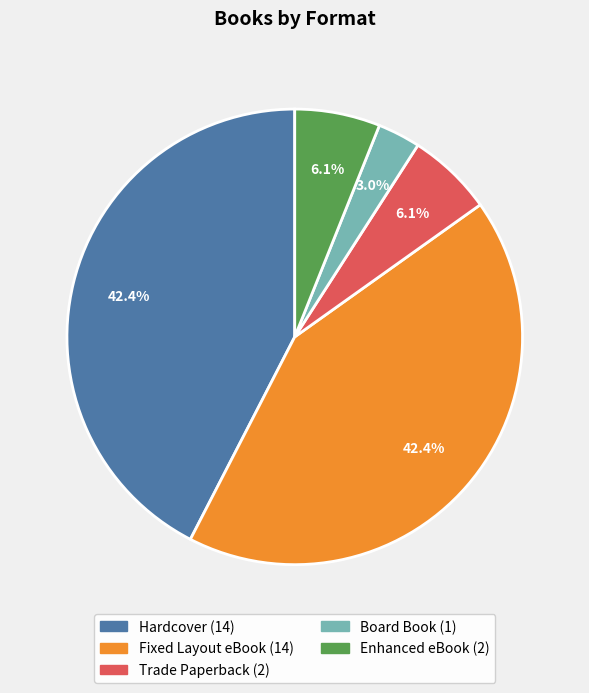

Is there any slice that represents more than half of the pie?

No